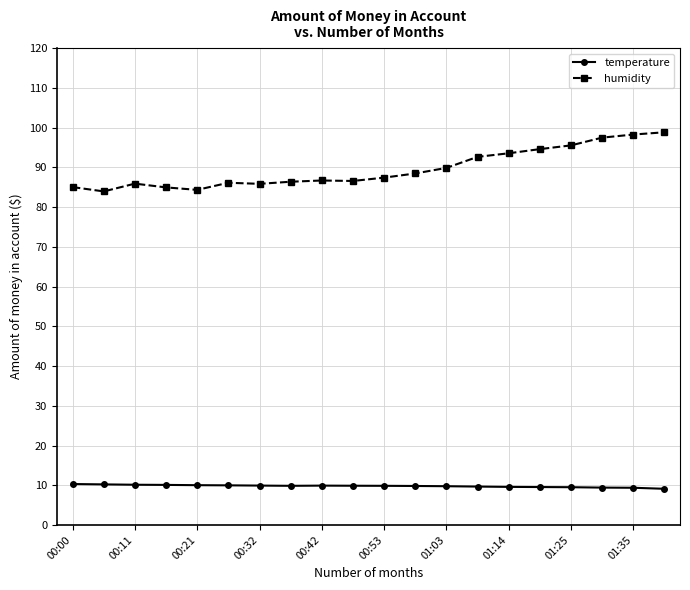

What is the lowest value of the humidity series?

84.0